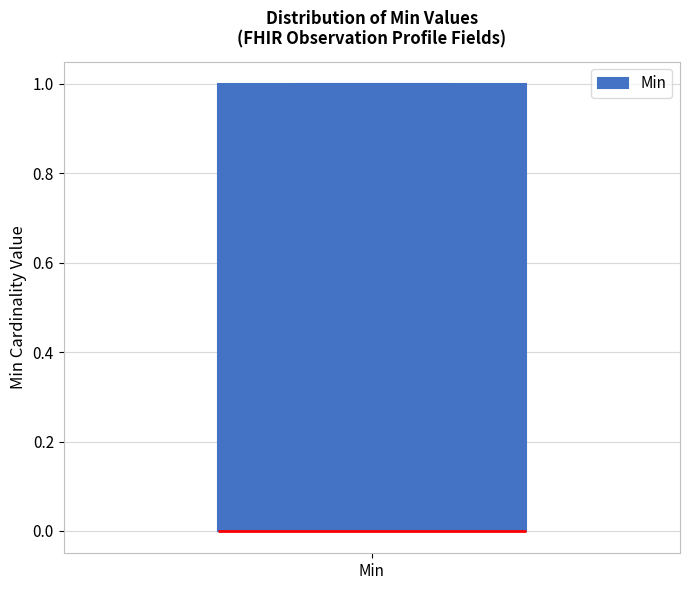

Where is the lower edge of the box for Min on the y-axis? The values are not printed on the chart, so give them approximately, as read against the axis.

0